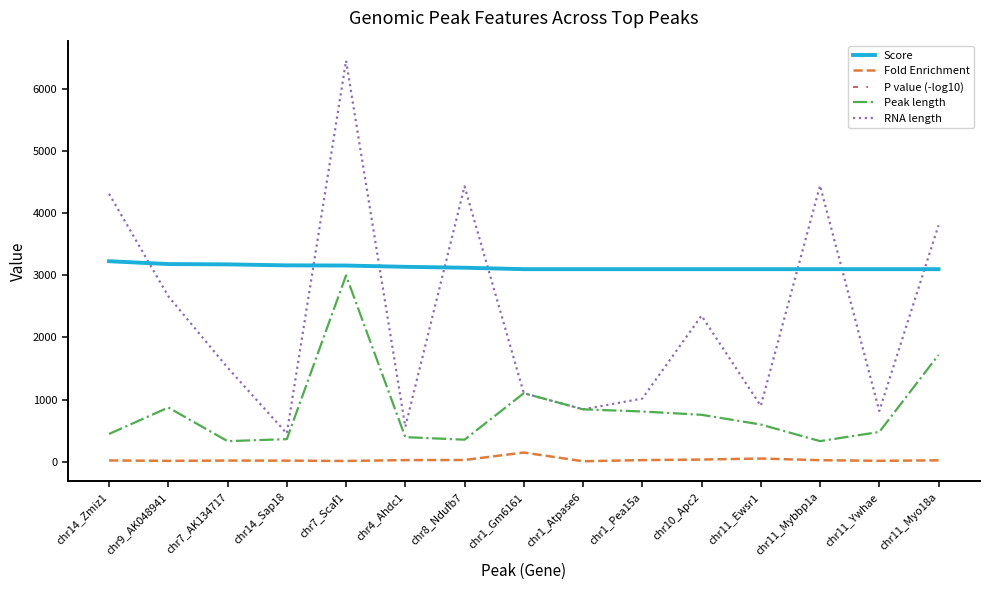

Reading left to right, list all the values displayed in this chart.

Score: 3228.3	3182.7	3177.3	3161.8	3158.8	3137.8	3123.4	3100.0	3100.0	3100.0	3100.0	3100.0	3100.0	3100.0	3100.0
Fold Enrichment: 18.4	11.8	16.6	15.1	10.2	23.9	25.6	146.0	5.6	23.8	32.8	49.2	22.5	12.4	20.2
P value (-log10): 3228.3	3182.7	3177.3	3161.8	3158.8	3137.8	3123.4	3100.0	3100.0	3100.0	3100.0	3100.0	3100.0	3100.0	3100.0
Peak length: 445.0	871.0	329.0	362.0	2999.0	394.0	353.0	1102.0	842.0	807.0	754.0	597.0	330.0	477.0	1719.0
RNA length: 4314.0	2664.0	1514.0	453.0	6459.0	560.0	4435.0	1102.0	842.0	1015.0	2351.0	898.0	4448.0	815.0	3807.0